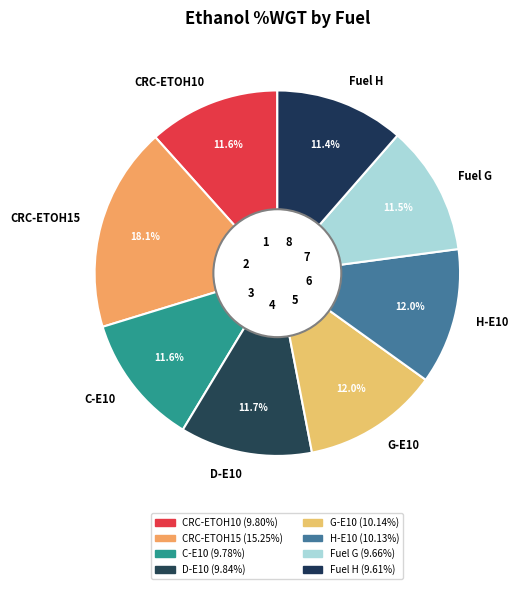

Does any single category account for the majority?

No